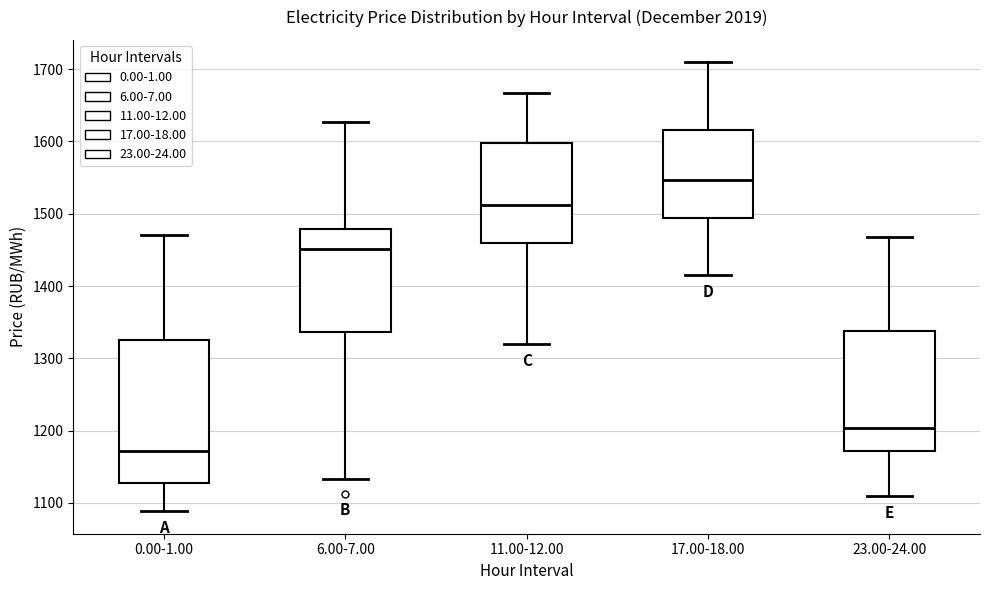

Comparing the boxes themselves (not the whiskers), which one is the tallest?

0.00-1.00